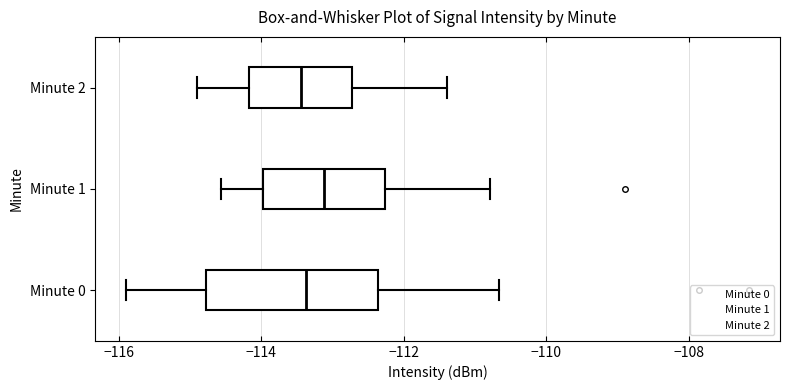

Comparing the boxes themselves (not the whiskers), which one is the widest?

Minute 0